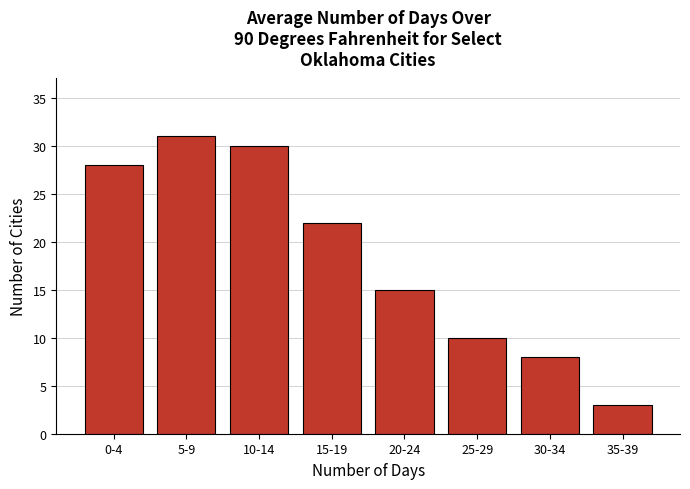

Reading left to right, extract all data points from this chart.

28	31	30	22	15	10	8	3